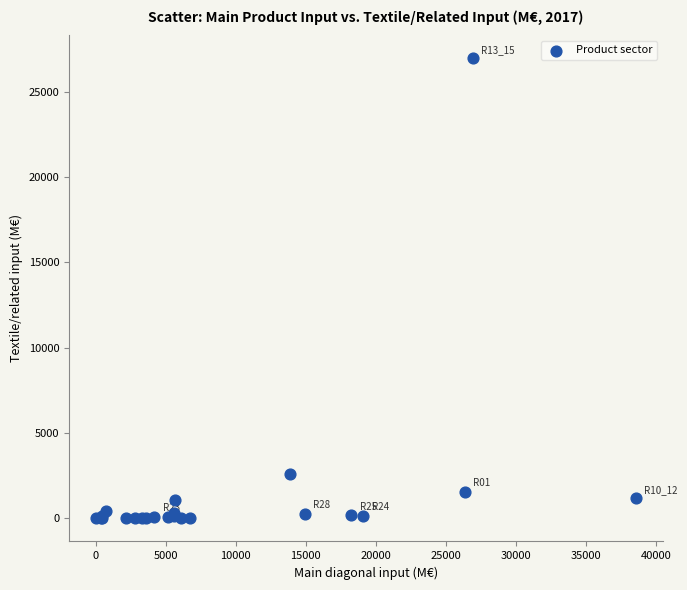

What Y value in the scatter plot is closest to 13472?

2631.4